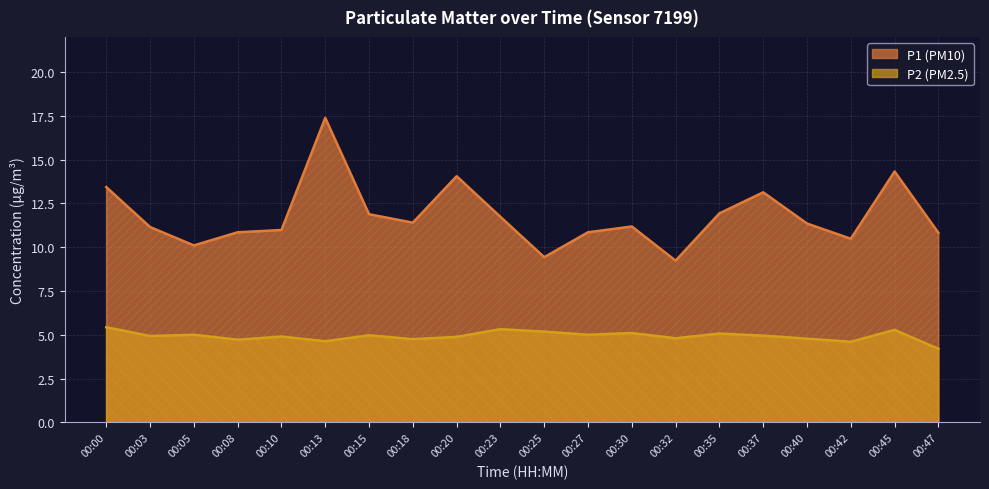

What is the total value across all series at 00:18?

16.1